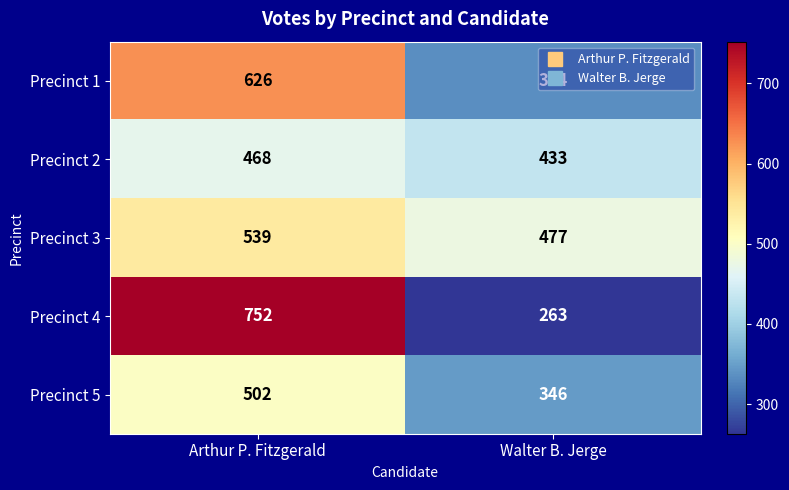

What is the difference between the highest and lowest values at Walter B. Jerge?

214